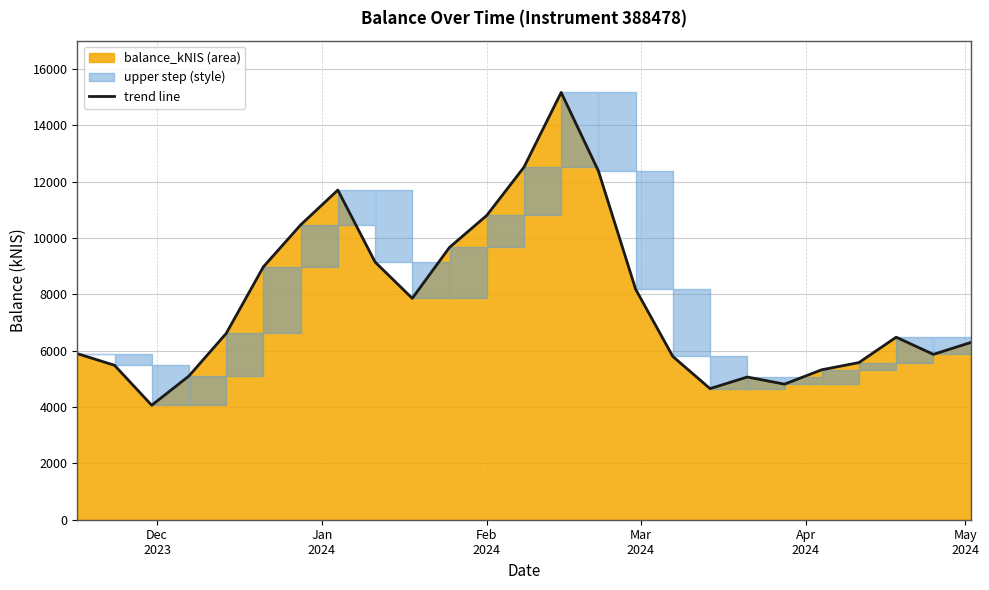

What is the value of the 6th point from the left?

8975.3